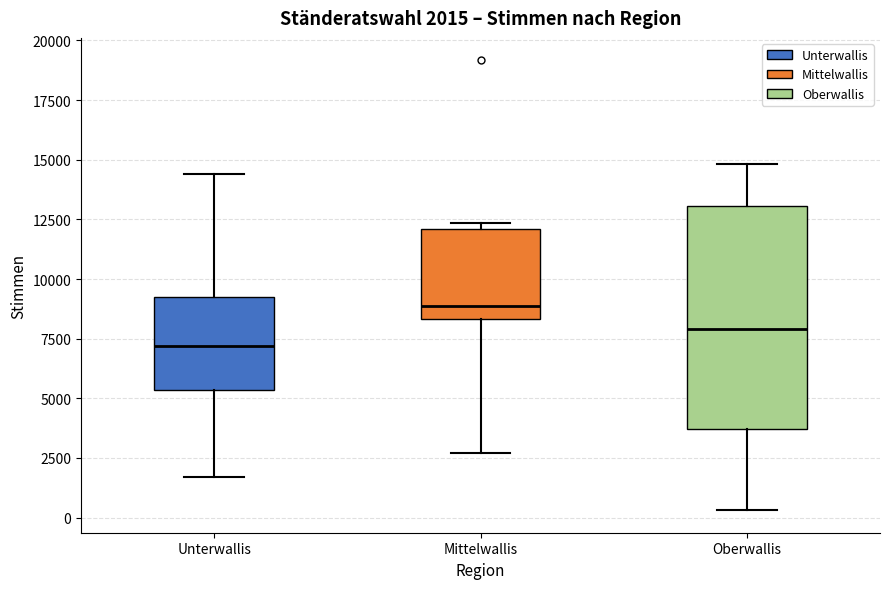

Comparing the boxes themselves (not the whiskers), which one is the tallest?

Oberwallis